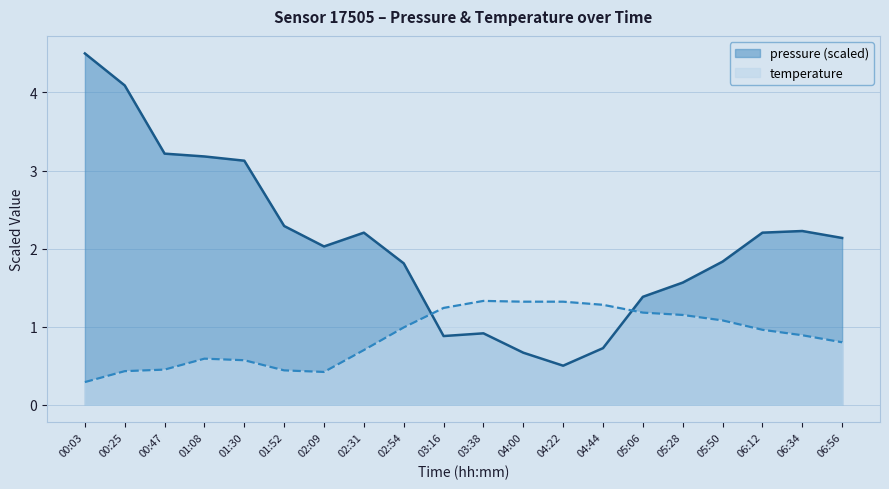

What is the label of the 8th point from the right?

04:22